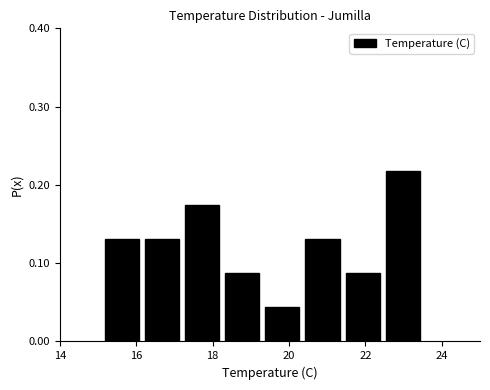

Which range on the x-axis has the tallest bar?

22.45 to 23.50